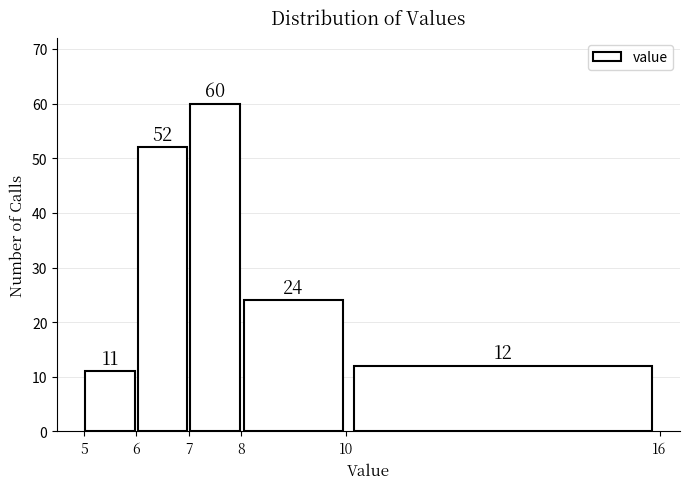

Which range on the x-axis has the tallest bar?

7 to 8